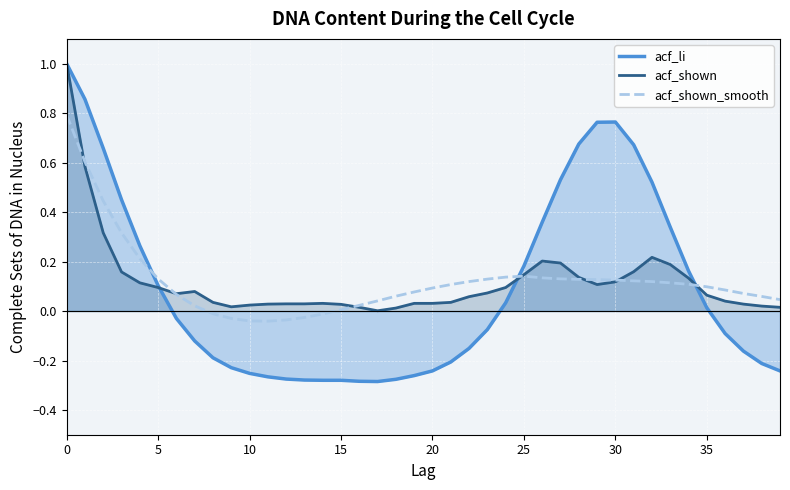

What is the difference between the maximum and minimum values in the acf_li series?

1.3